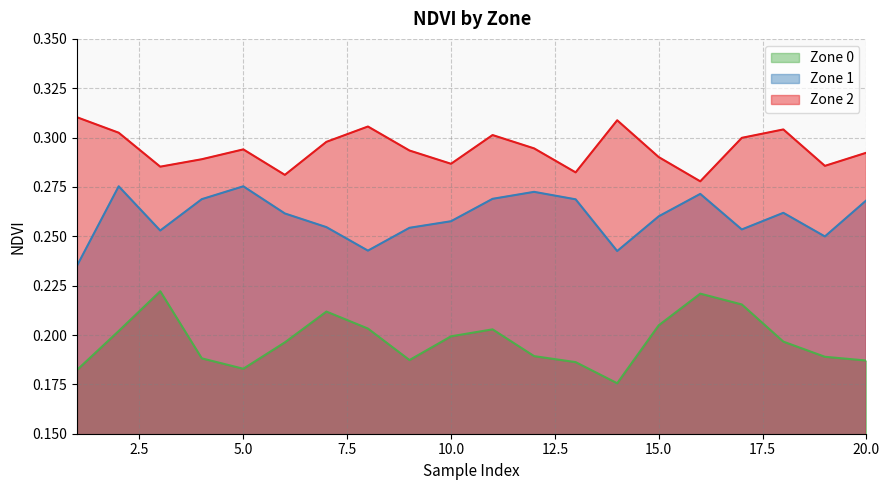

Does the chart have visible grid lines?

Yes